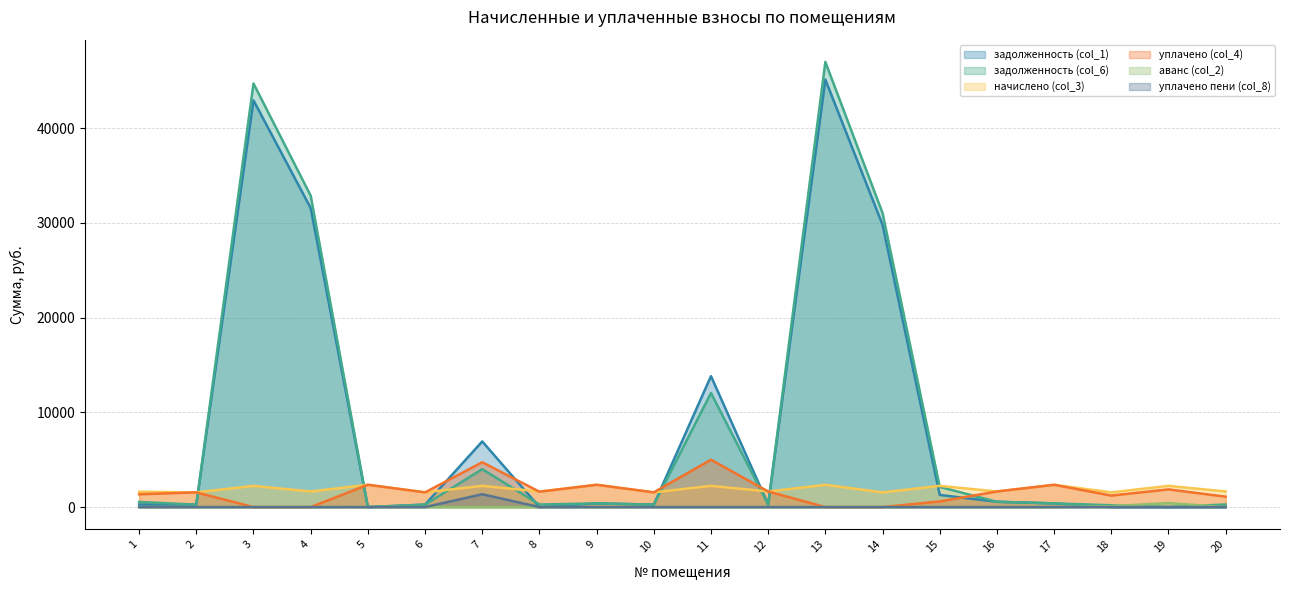

The value of задолженность (col_1) at 13 is 80105.8. True or false?

False